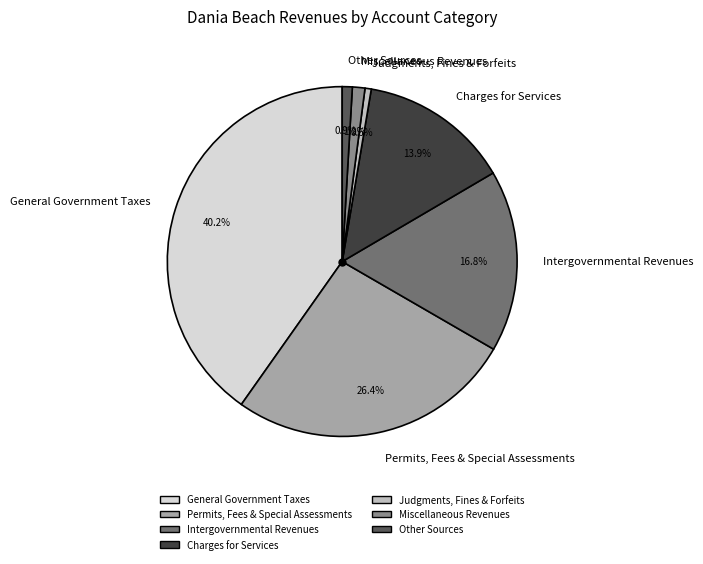

How many segments does this pie chart have?

7